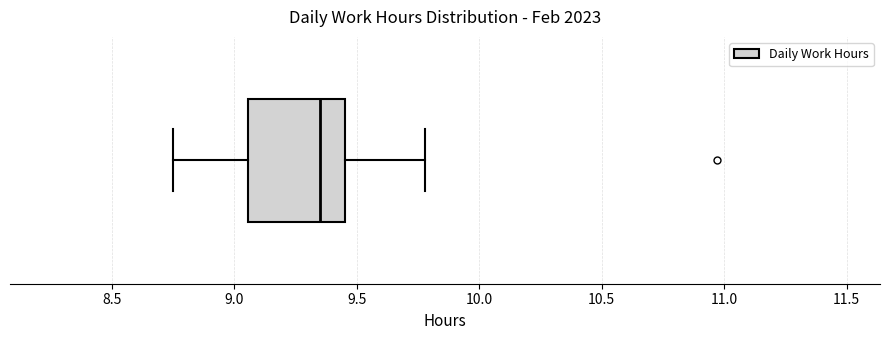

Transcribe this box plot: give where the median line is, the range the box spans, and where the two whiskers end, as read against the x-axis. The values are not printed on the chart, so give them approximately, as read against the axis.

median 9.35, box 9.05 to 9.45, whiskers 8.75 to 9.80